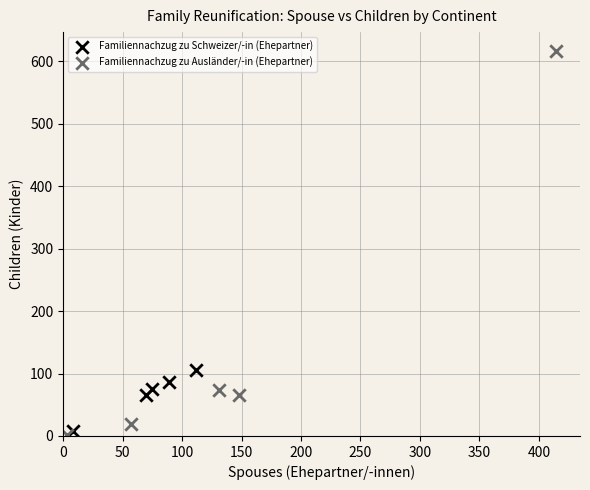

Which series has the widest spread of Y values?

Familiennachzug zu Ausländer/-in (Ehepartner)